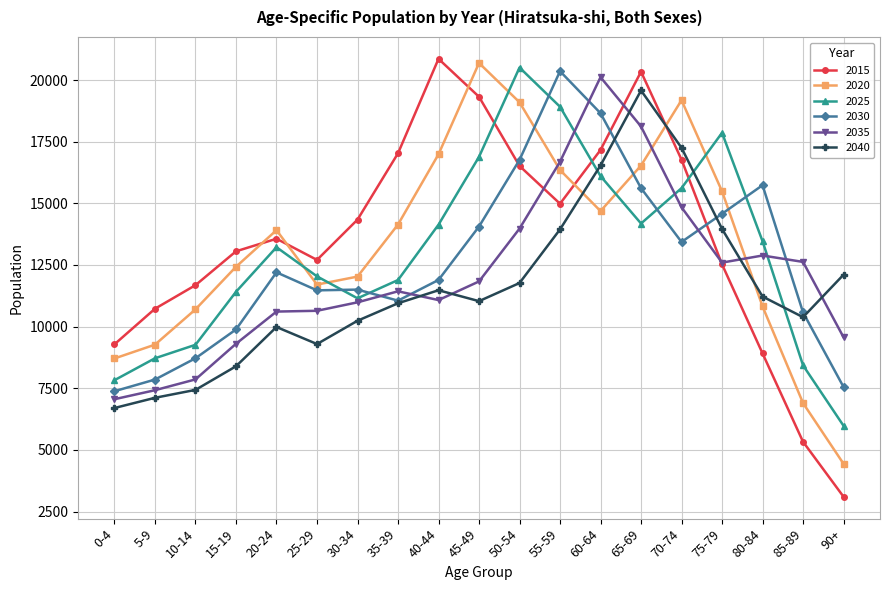

At which label is 2030 closest to 13870?

45-49